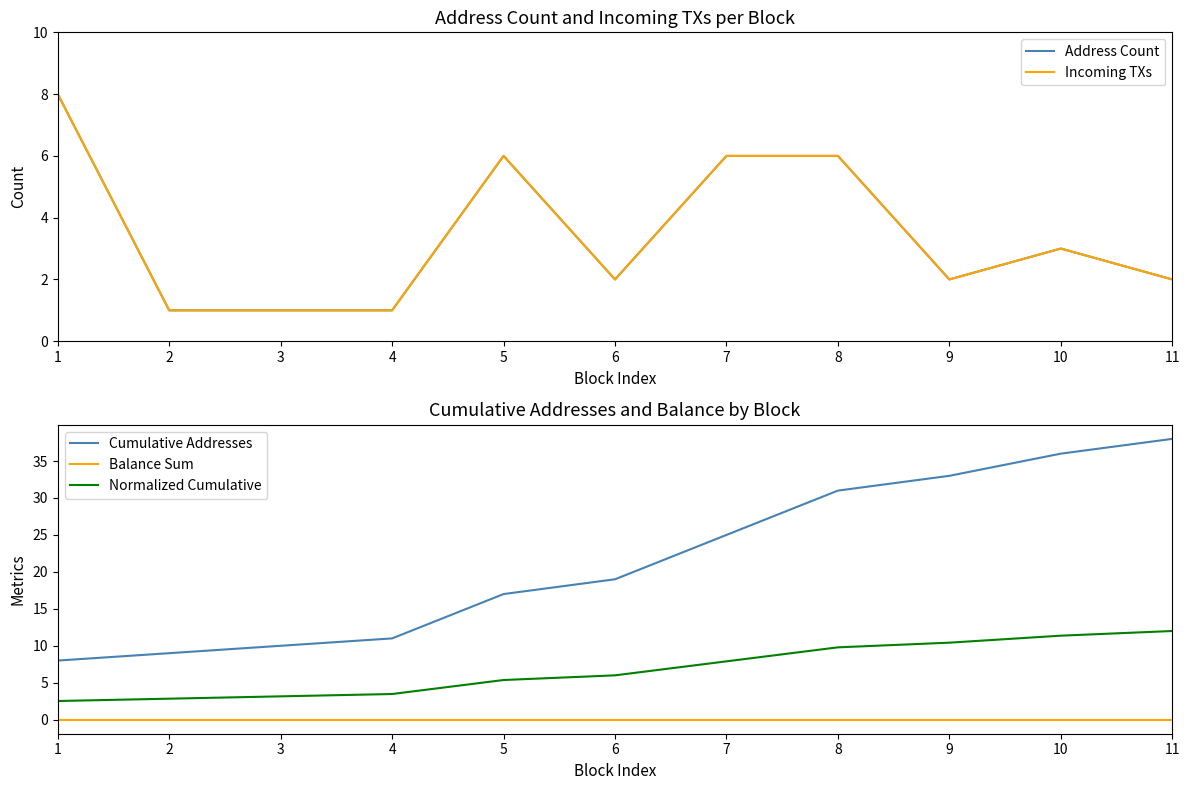

True or false: Balance Sum has more than 1 points higher than both neighbors.

False